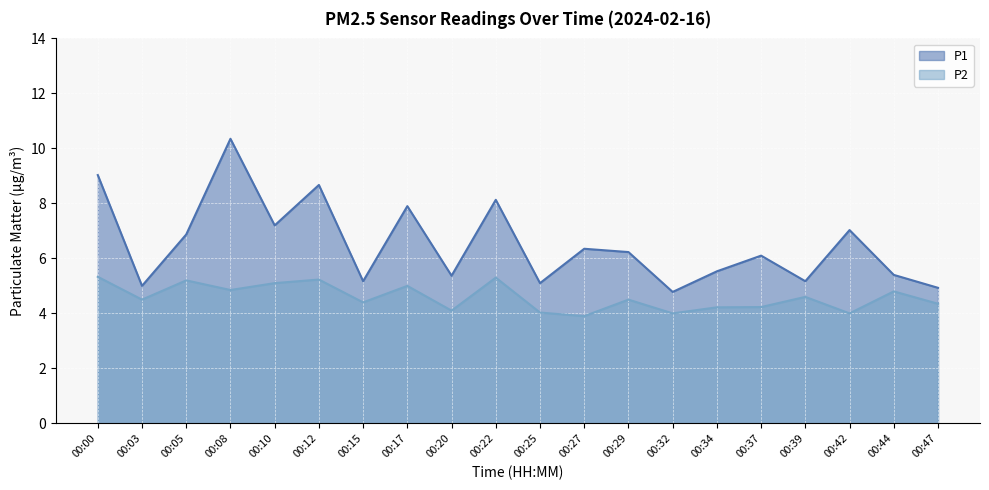

How many values in the P1 series are below 6?

9